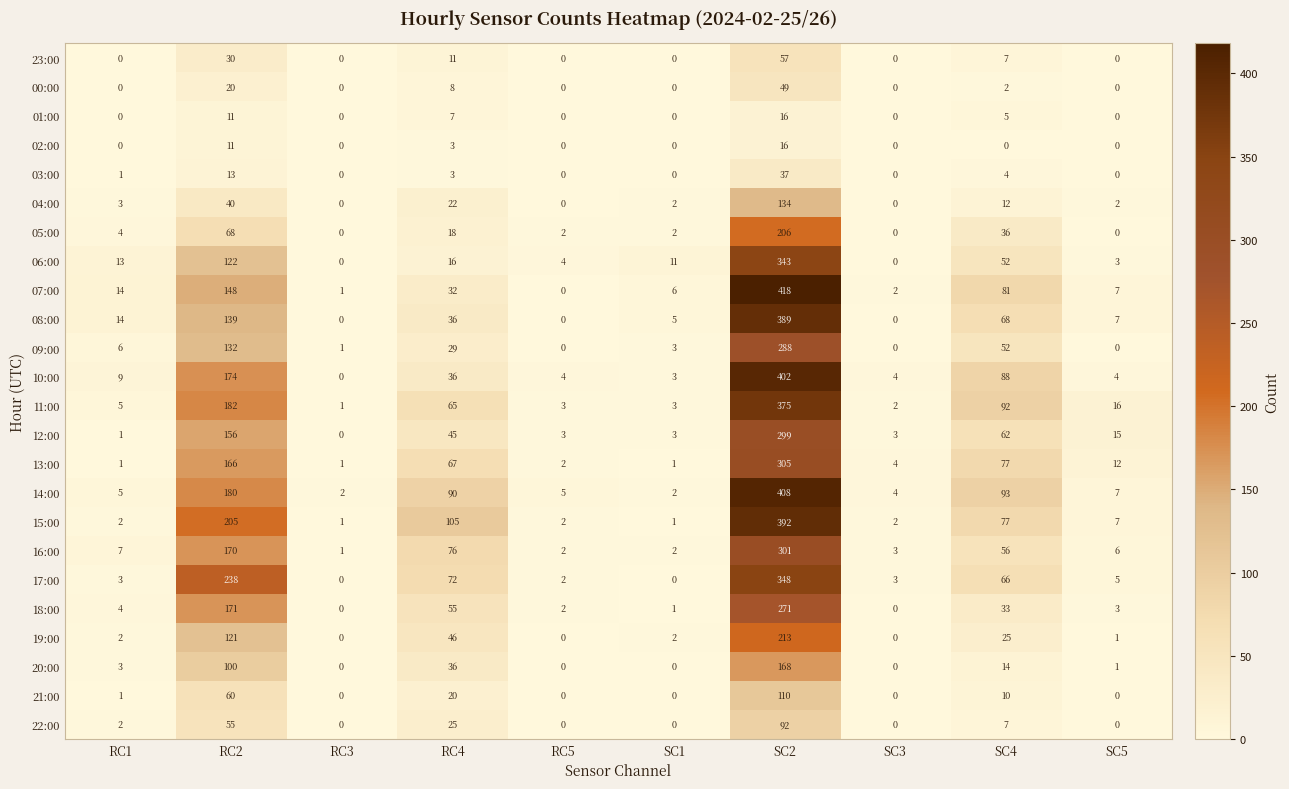

Is it true that 23:00 equals -35 at SC3?

False